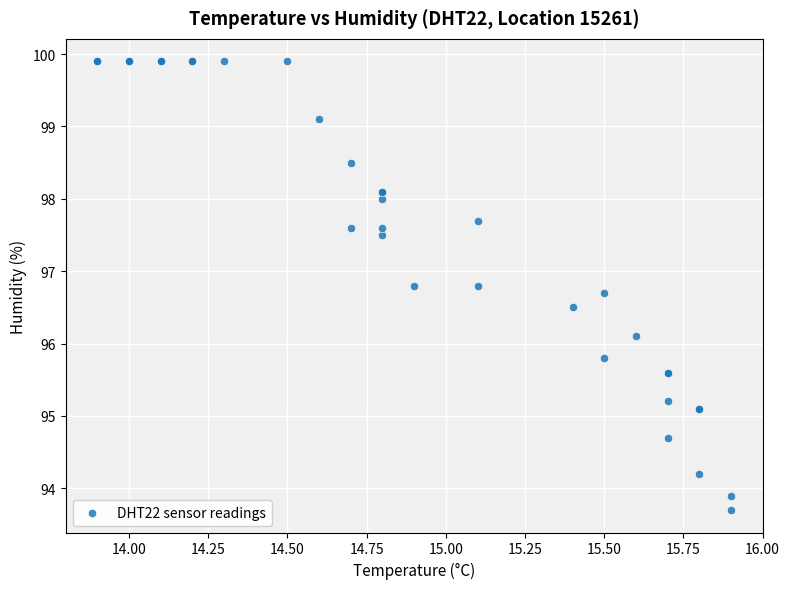

What Y value in the scatter plot is closest to 96?

96.1